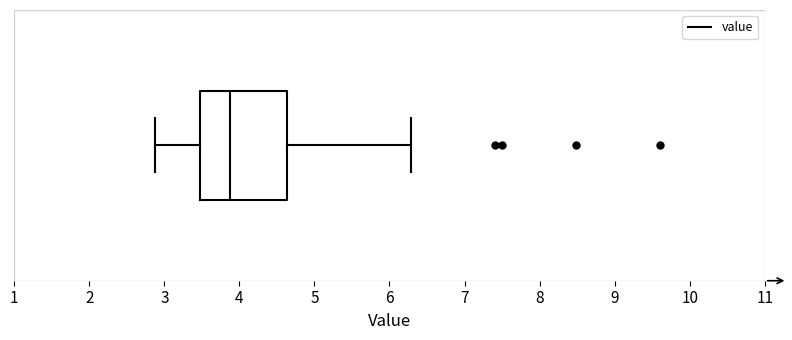

Read this box plot against the x-axis: the position of the median line, the range covered by the box, and the ends of both whiskers. The values are not printed on the chart, so give them approximately, as read against the axis.

median 3.9, box 3.5 to 4.6, whiskers 2.9 to 6.3